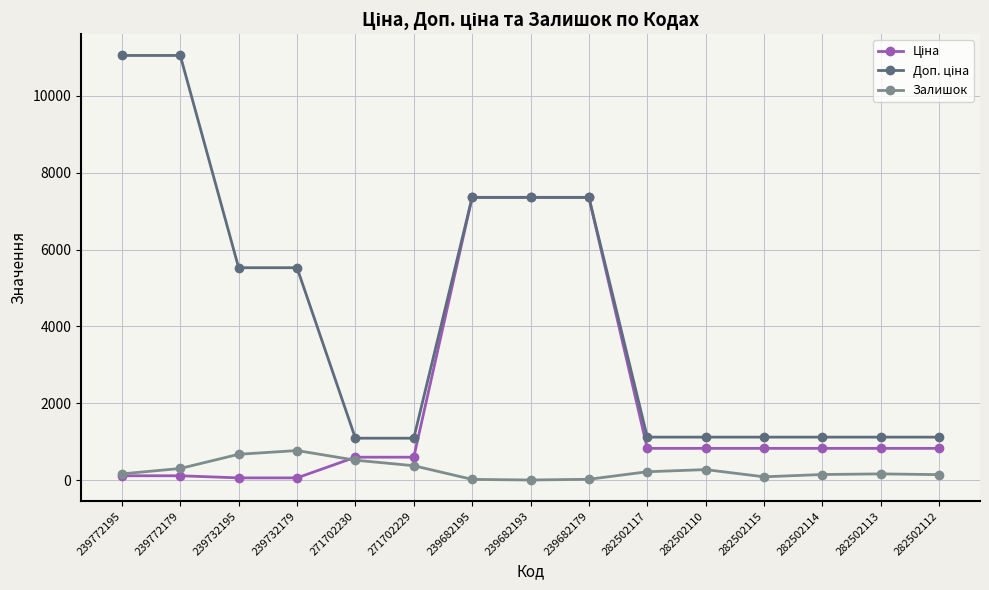

What is the sum of all Залишок values?

3831.0